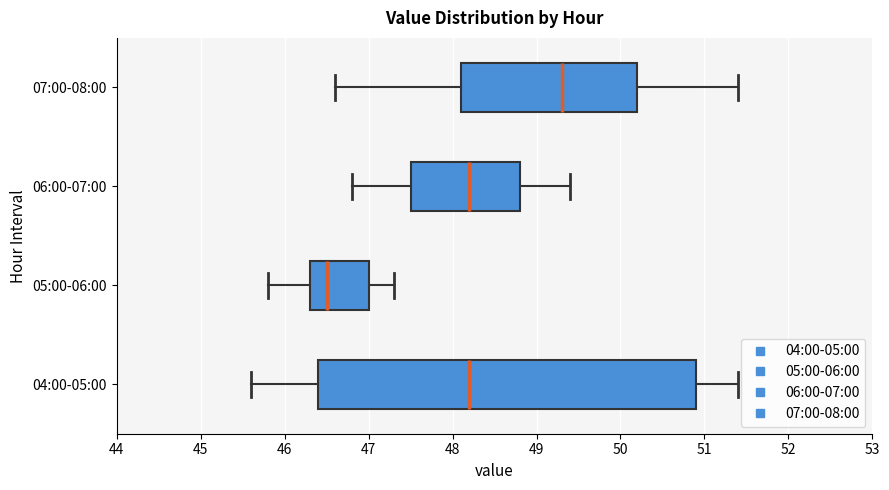

Which box is the widest, from its left edge to its right edge?

04:00-05:00